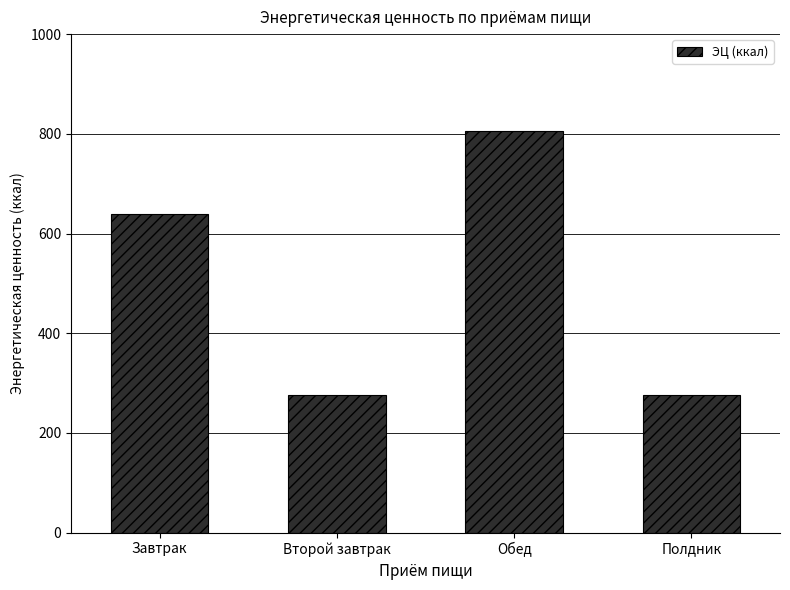

What position from the left is Второй завтрак?

2